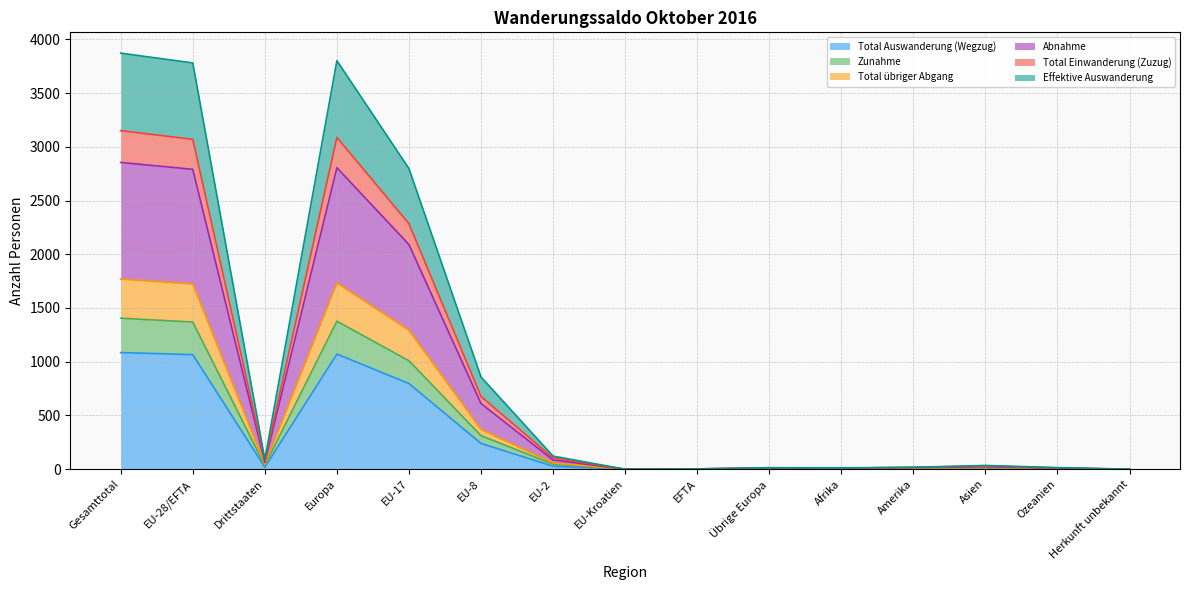

The value of Total Auswanderung (Wegzug) at Europa is 1680. True or false?

False